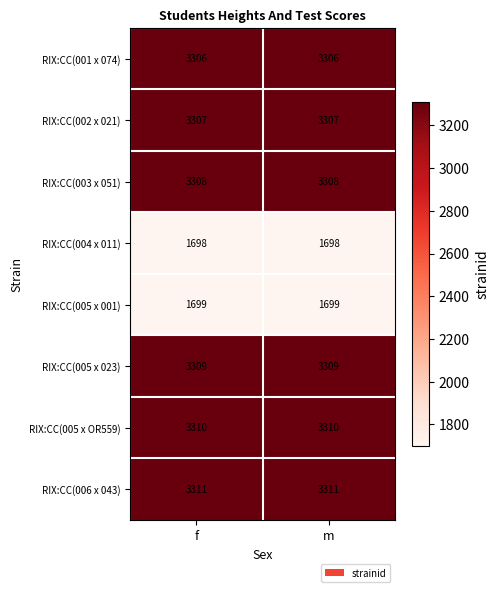

What is the total value across all series at f?

23248